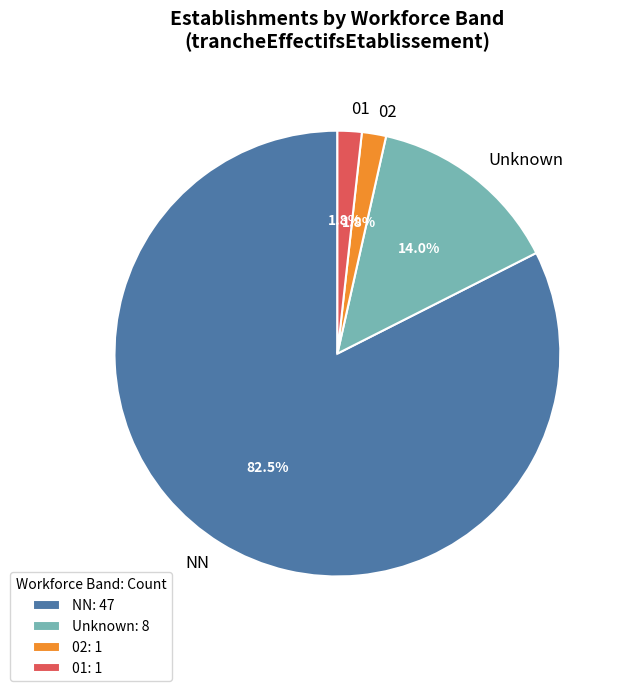

Which has a higher value, 02: 1 or NN: 47?

NN: 47